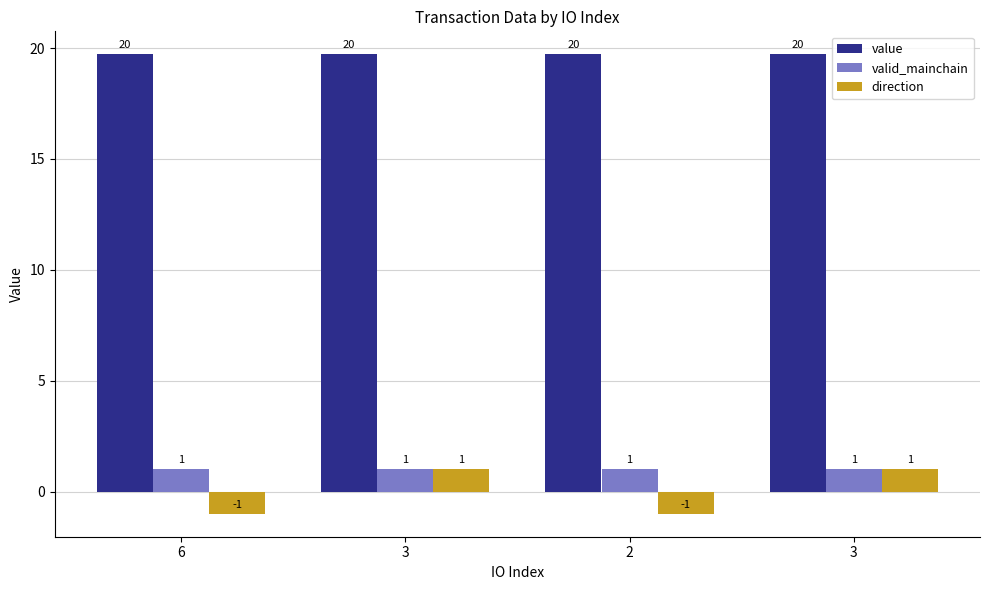

Which series has the largest total across all categories?

value